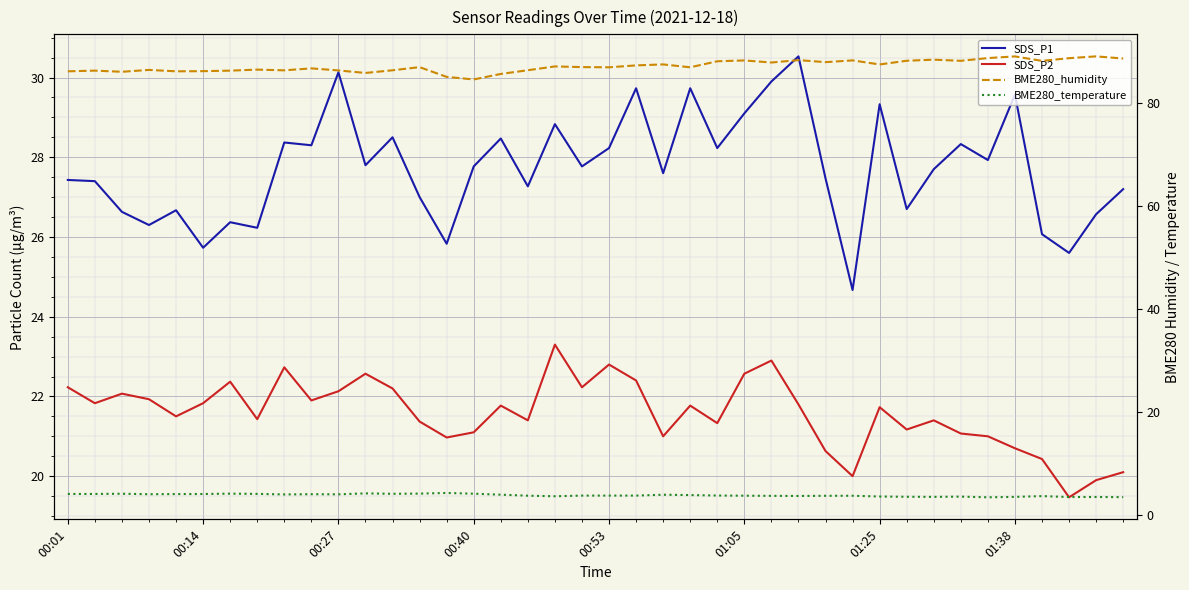

What is the lowest value of the BME280_humidity series?

84.6